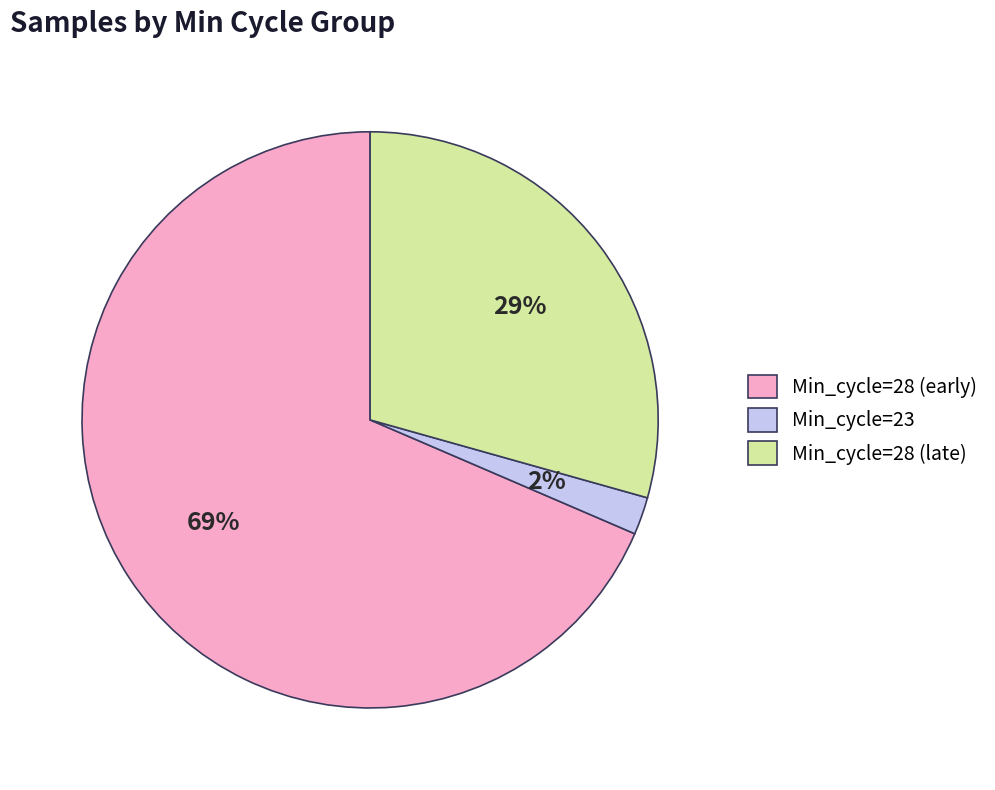

Is there any slice that represents more than half of the pie?

Yes